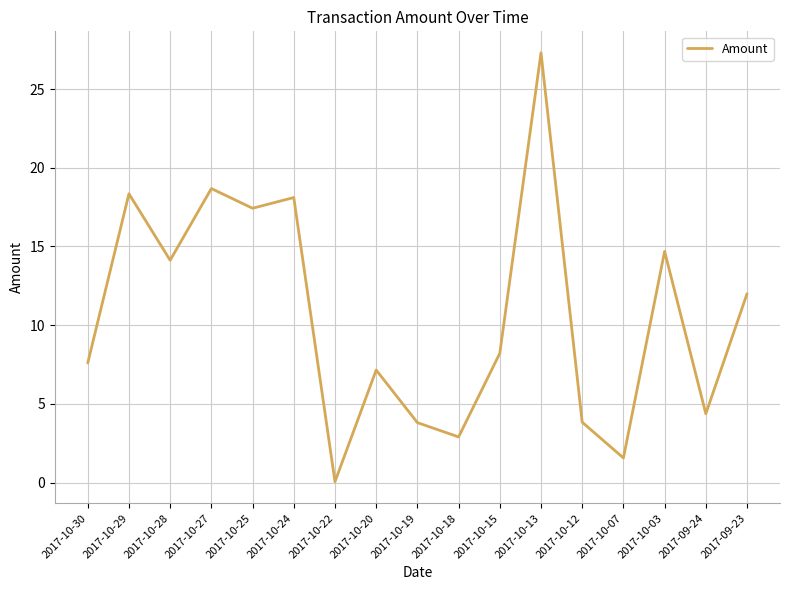

Where does the data first go above 8?

2017-10-29